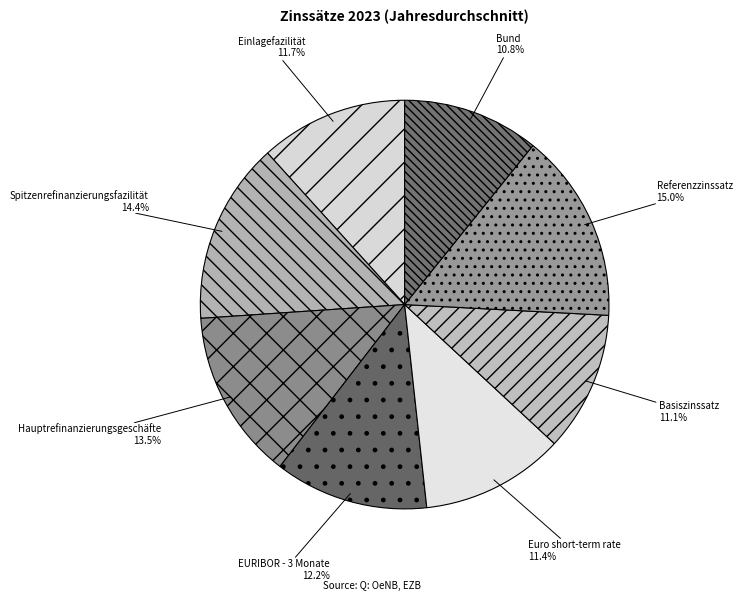

Which category has the biggest portion of the pie?

Referenzzinssatz